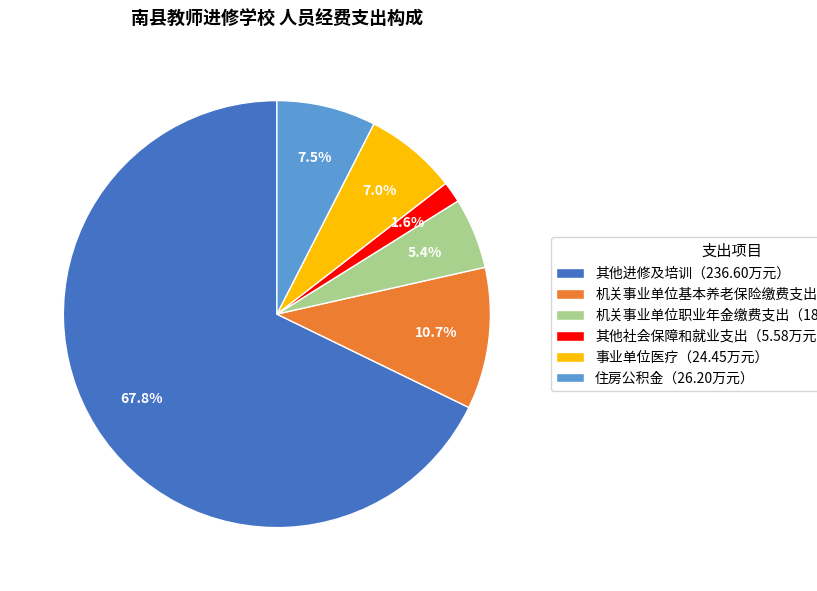

Which category has the biggest portion of the pie?

其他进修及培训（236.60万元）